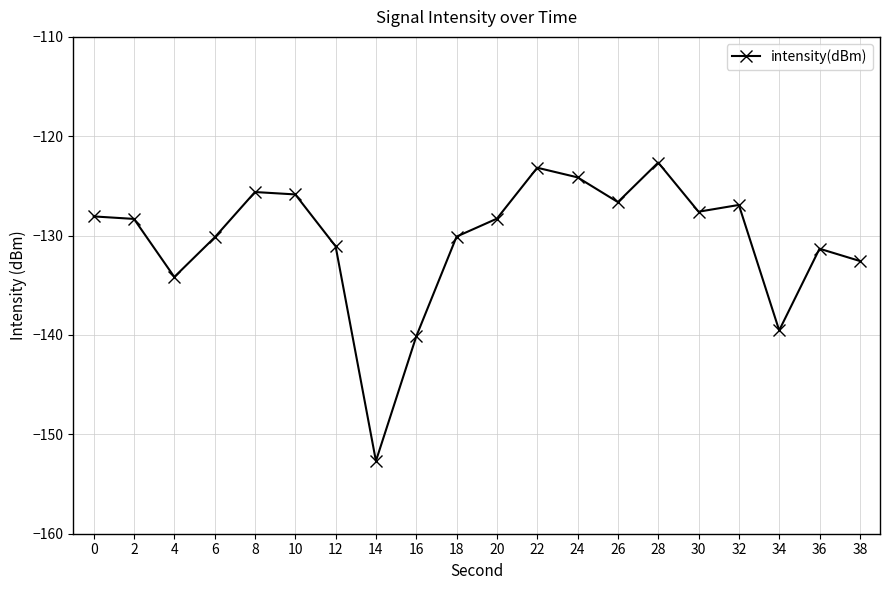

What is the approximate value at 12?

-131.1